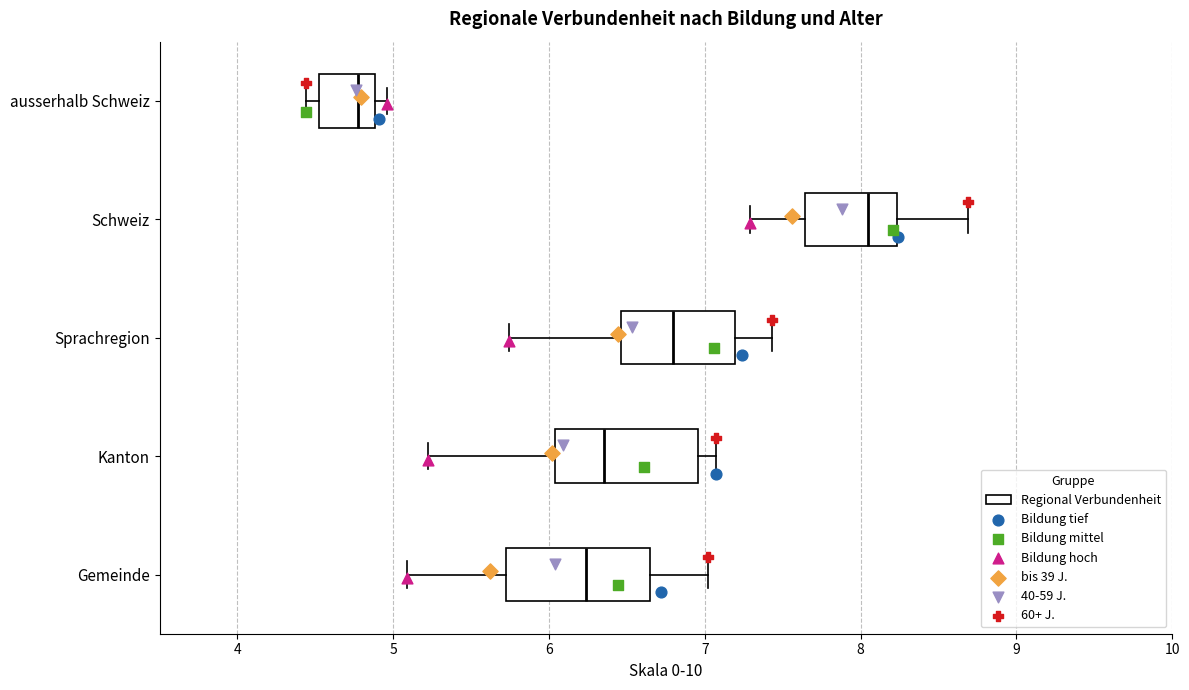

Where does the left whisker of the box for Gemeinde end on the x-axis? The values are not printed on the chart, so give them approximately, as read against the axis.

5.1